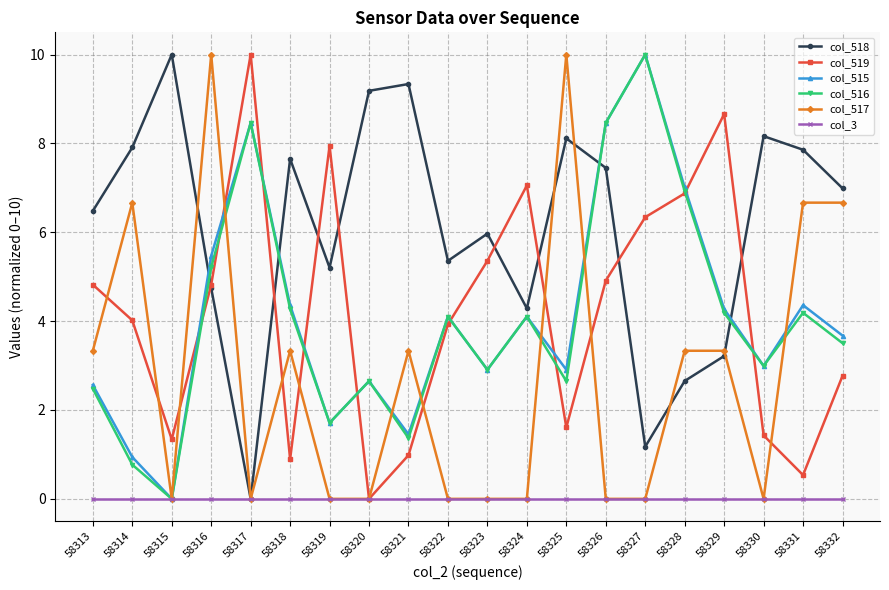

How many lines are shown in the chart?

6